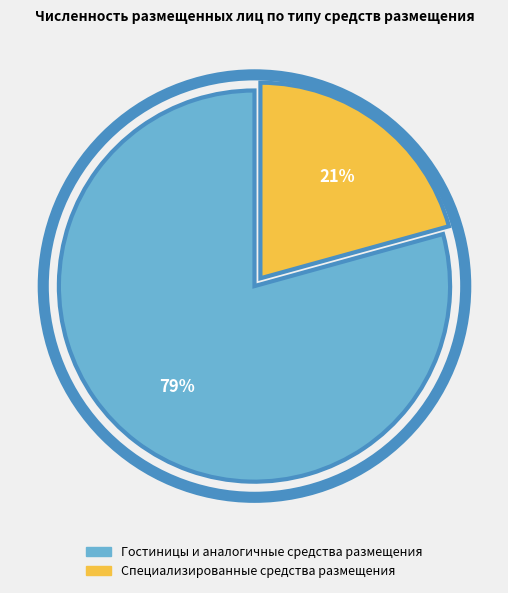

Which category accounts for the majority?

Гостиницы и аналогичные средства размещения